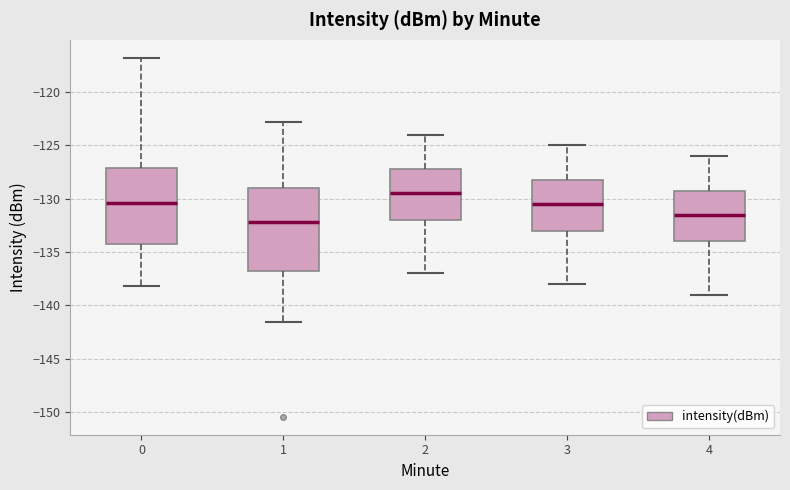

Which box is the tallest, from its lower edge to its upper edge?

1